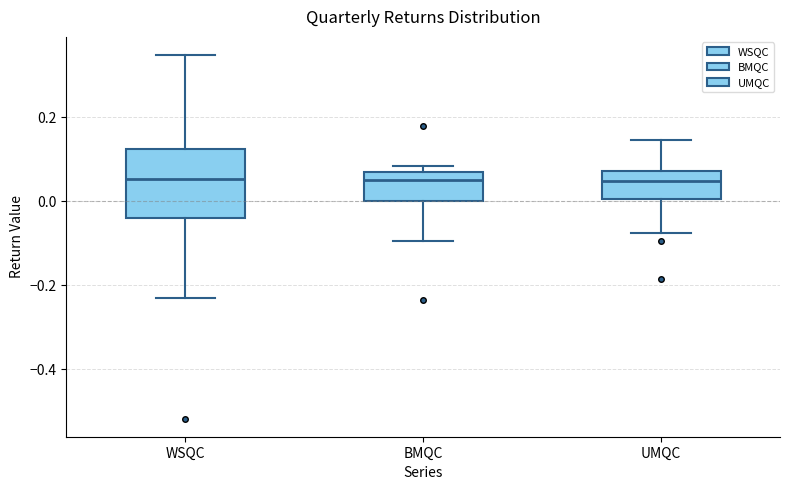

Which box is the tallest, from its lower edge to its upper edge?

WSQC